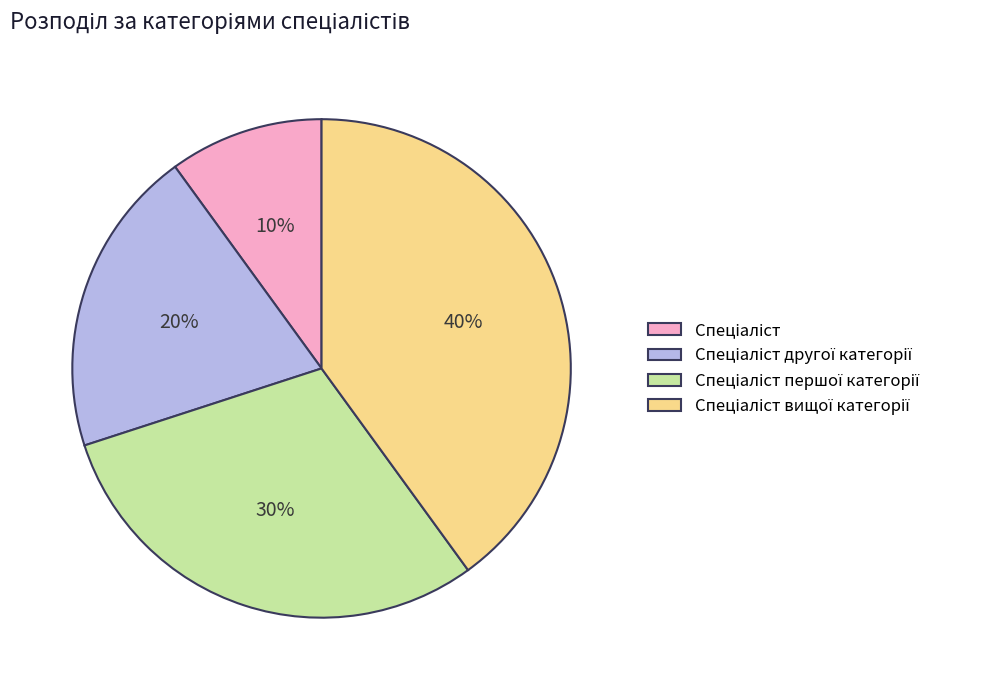

To the nearest percent, what is the difference between the largest and smallest slice percentages?

30%